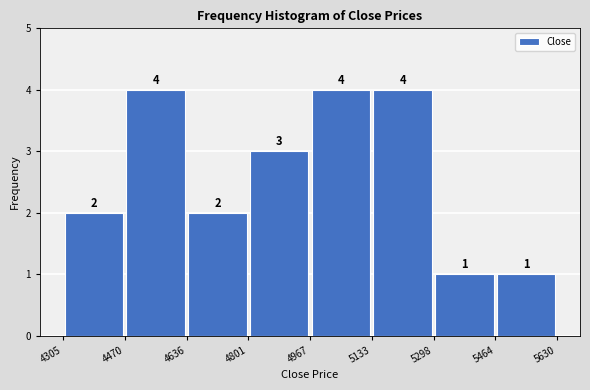

What is the height of the bar covering 4470 to 4636 on the x-axis?

4